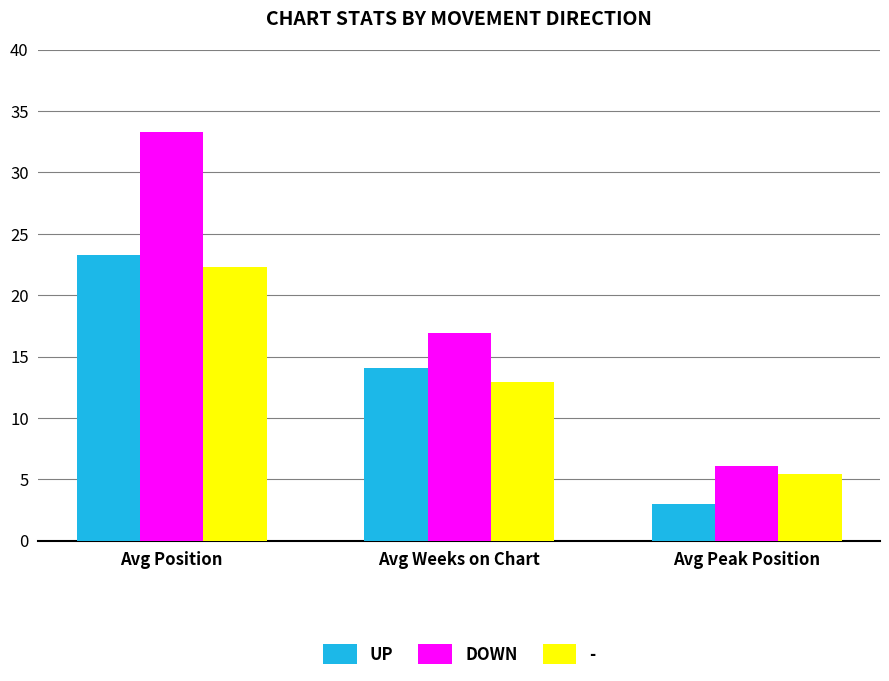

Reading left to right, extract all data points from this chart.

UP: 23.3	14.1	3.0
DOWN: 33.3	16.9	6.0
-: 22.3	12.9	5.4